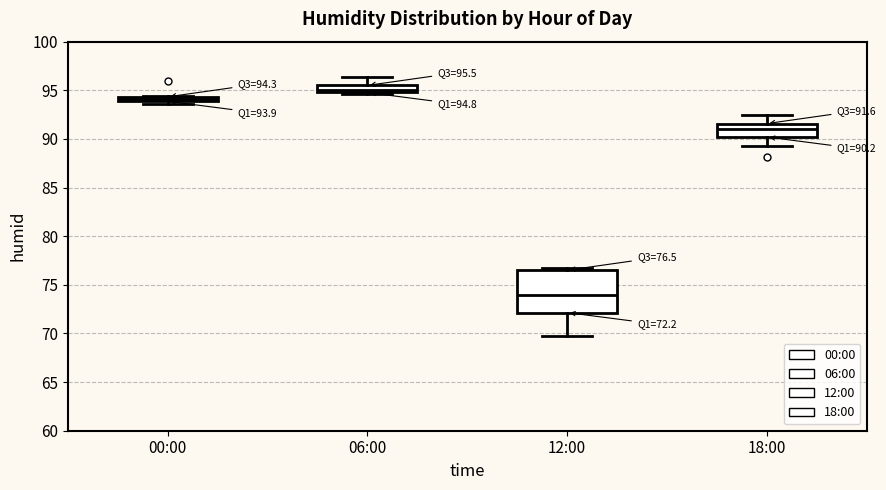

Which box has the highest median line?

06:00